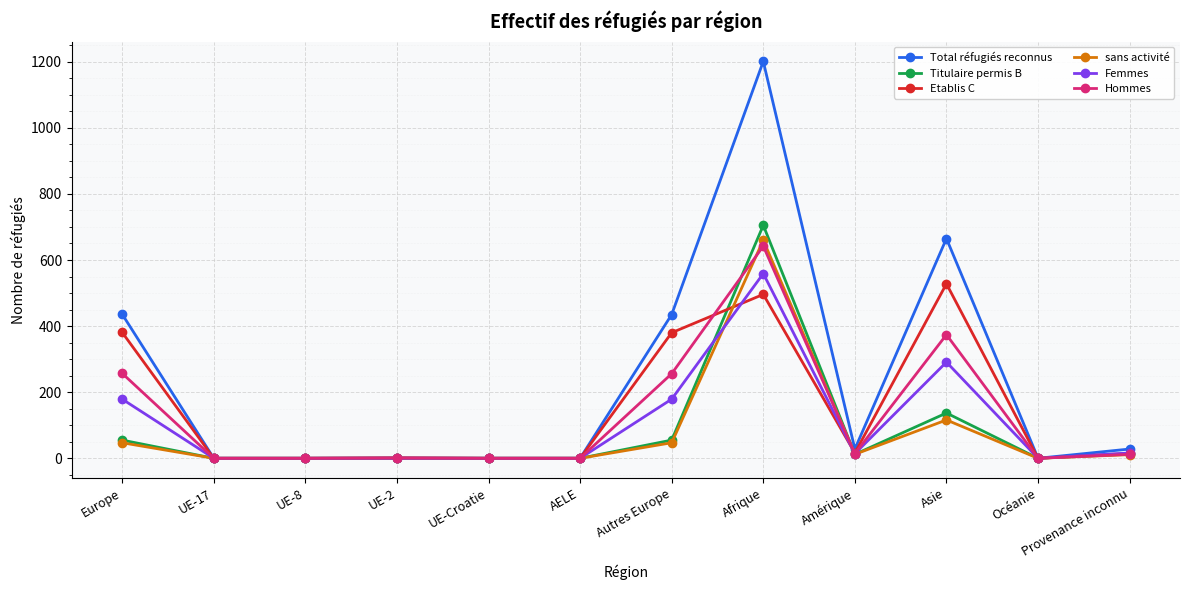

At which label does Hommes reach its peak?

Afrique